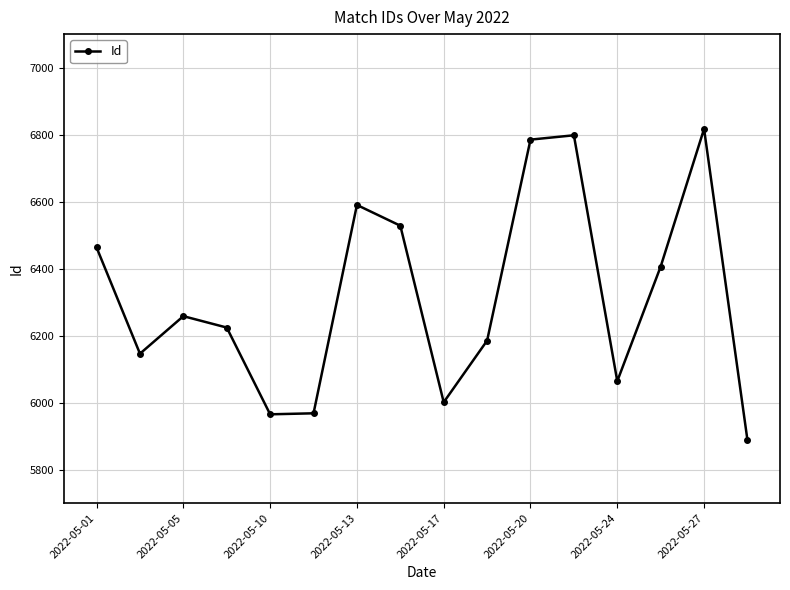

What is the value of the 5th point from the left?

5965